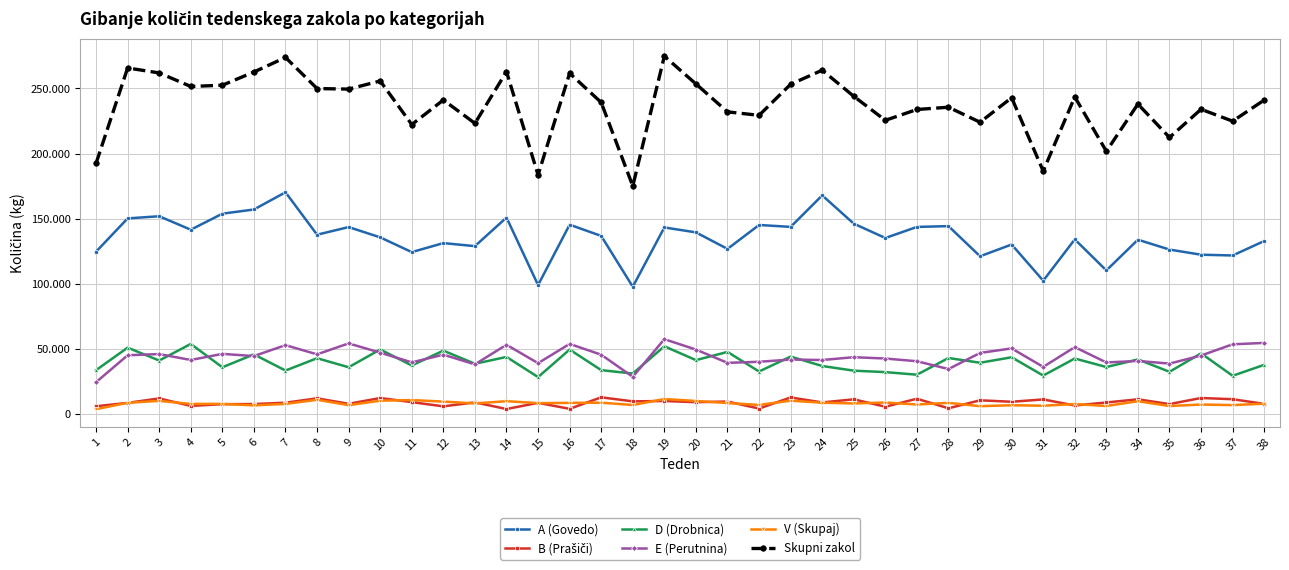

Reading left to right, transcribe all the data shown in this chart.

A (Govedo): 1=124633	2=150200	3=151850	4=141505	5=153828	6=157043	7=170271	8=137671	9=143529	10=135639	11=124304	12=131235	13=128885	14=150854	15=98996	16=145374	17=136740	18=97698	19=143252	20=139467	21=126762	22=145149	23=143684	24=167894	25=146152	26=135140	27=143658	28=144265	29=121103	30=130150	31=102348	32=134096	33=110228	34=133839	35=126257	36=122305	37=121729	38=132822
B (Prašiči): 1=5897	2=8502	3=11902	4=6165	5=7493	6=7592	7=8618	8=11976	9=7789	10=12209	11=9067	12=5825	13=8897	14=3770	15=8524	16=3918	17=12763	18=9650	19=9932	20=9032	21=9512	22=4138	23=12654	24=8828	25=11219	26=5537	27=11673	28=4334	29=10462	30=9349	31=11138	32=6488	33=8793	34=11229	35=7553	36=12247	37=11306	38=7730
D (Drobnica): 1=33641	2=50918	3=41016	4=53771	5=35827	6=45760	7=33327	8=42794	9=35861	10=49508	11=37243	12=48613	13=38519	14=43785	15=28309	16=49441	17=33632	18=31025	19=51951	20=41338	21=47623	22=32588	23=44048	24=36811	25=33237	26=32111	27=30140	28=42952	29=39317	30=43516	31=29480	32=42580	33=36016	34=41863	35=32369	36=46535	37=29315	38=37720
E (Perutnina): 1=24395	2=45060	3=45990	4=41428	5=46129	6=44446	7=52851	8=45757	9=54190	10=47066	11=39597	12=45529	13=38075	14=53149	15=38979	16=53811	17=45484	18=28507	19=57433	20=49434	21=39241	22=40054	23=41783	24=41419	25=43590	26=42552	27=40474	28=34474	29=46849	30=50332	31=36132	32=51318	33=39543	34=40694	35=38651	36=44855	37=53492	38=54547
V (Skupaj): 1=3651	2=8589	3=10025	4=7701	5=7720	6=6583	7=7726	8=10850	9=6764	10=10188	11=10631	12=9483	13=8066	14=9796	15=8283	16=8496	17=8636	18=6880	19=11450	20=9952	21=8362	22=6927	23=10166	24=8624	25=8057	26=8780	27=7241	28=8511	29=5955	30=6678	31=6311	32=7591	33=6116	34=9777	35=6082	36=7214	37=6804	38=7889
Skupni zakol: 1=192510	2=265765	3=261957	4=251547	5=252507	6=262661	7=273834	8=249959	9=249524	10=255765	11=222301	12=241157	13=223238	14=262892	15=183559	16=261729	17=239238	18=175074	19=274804	20=253506	21=232045	22=229375	23=253242	24=264040	25=243979	26=225548	27=233862	28=235609	29=224082	30=242896	31=186565	32=243524	33=201754	34=238014	35=212371	36=234035	37=224902	38=241117